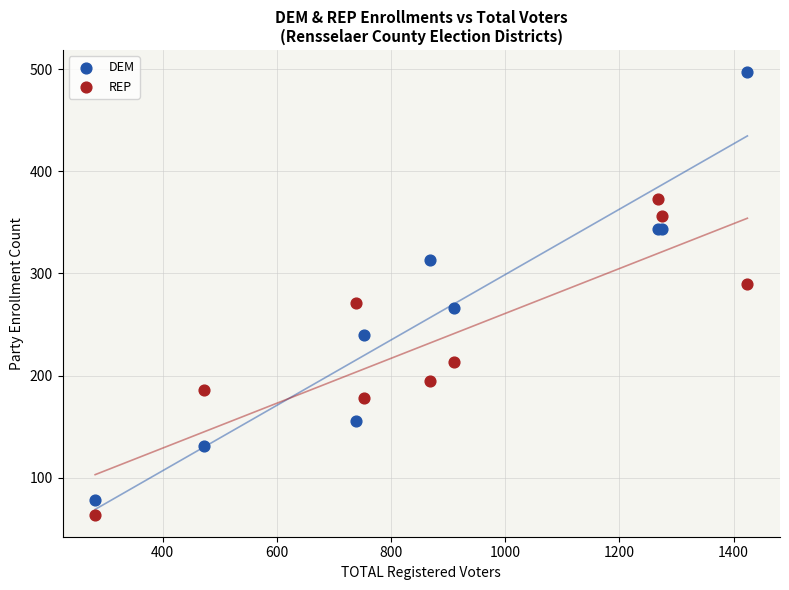

What is the X range (max minus min) for the scatter plot?

1142